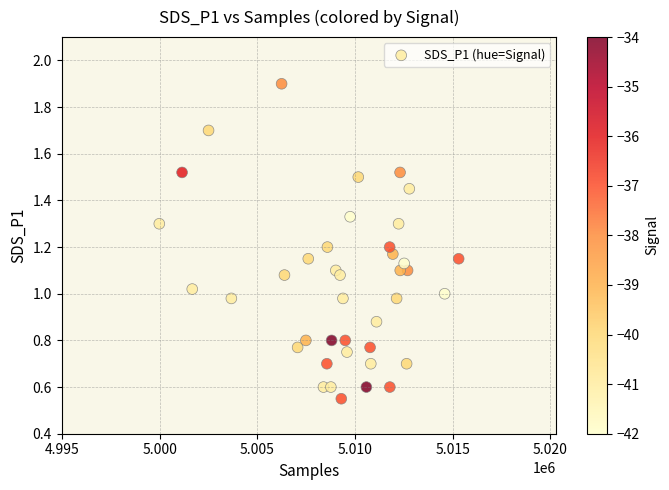

What is the range of X values (max minus min)?

15327.0